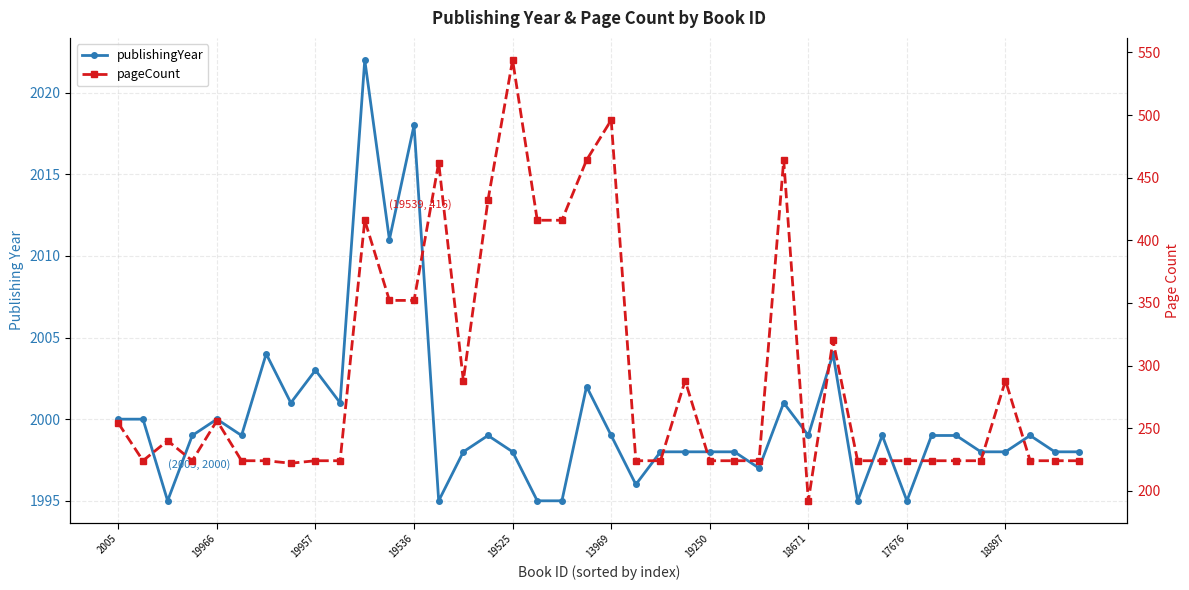

What is the difference between the maximum and minimum values in the pageCount series?

352